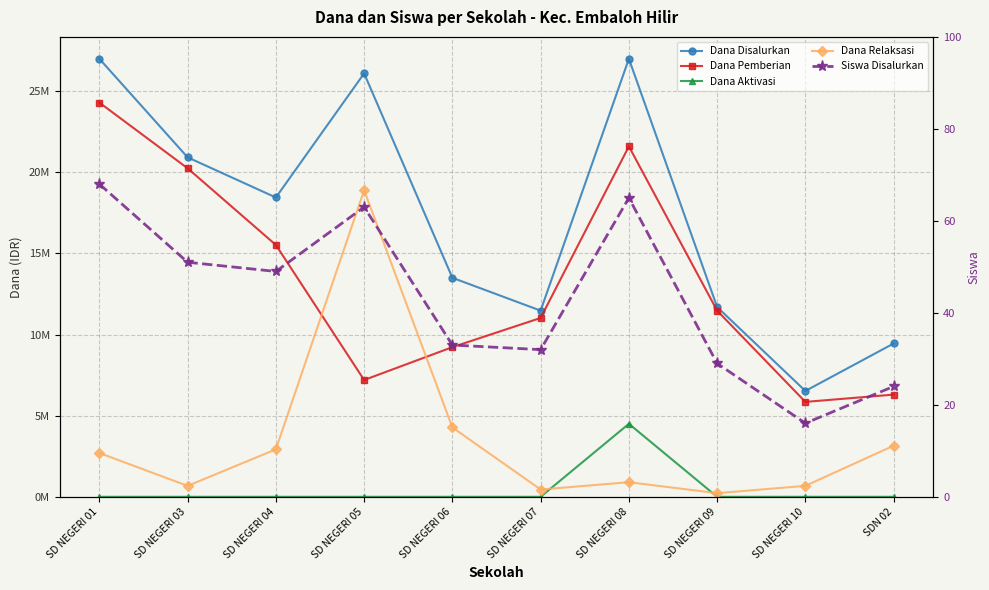

Reading left to right, extract all data points from this chart.

Dana Disalurkan: 27000000	20925000	18450000	26100000	13500000	11475000	27000000	11700000	6525000	9450000
Dana Pemberian: 24300000	20250000	15525000	7200000	9225000	11025000	21600000	11475000	5850000	6300000
Dana Aktivasi: 0	0	0	0	0	0	4500000	0	0	0
Dana Relaksasi: 2700000	675000	2925000	18900000	4275000	450000	900000	225000	675000	3150000
Siswa Disalurkan: 68	51	49	63	33	32	65	29	16	24